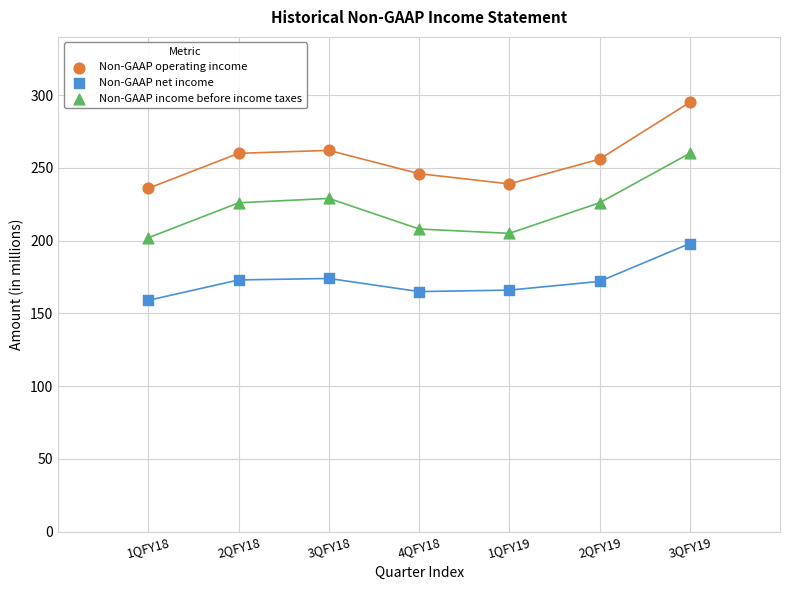

Which series contains the lowest Y value?

Non-GAAP net income